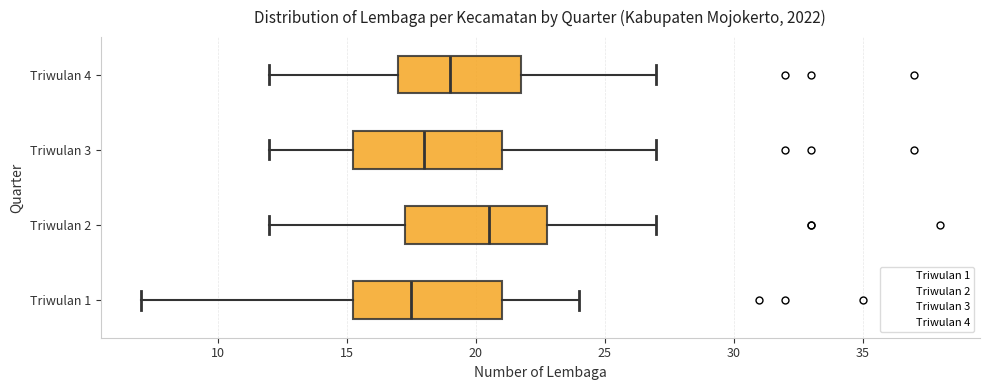

Where does the right whisker of the box for Triwulan 4 end on the x-axis? The values are not printed on the chart, so give them approximately, as read against the axis.

27.0